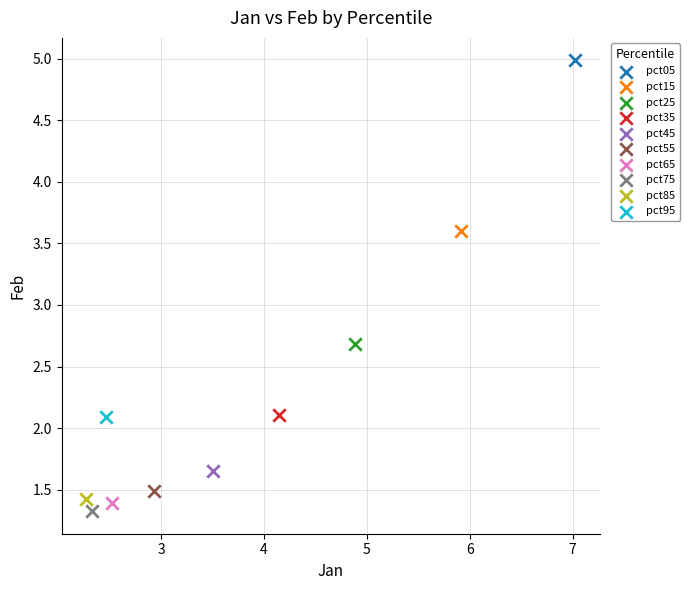

Which series reaches the minimum Y coordinate?

pct75